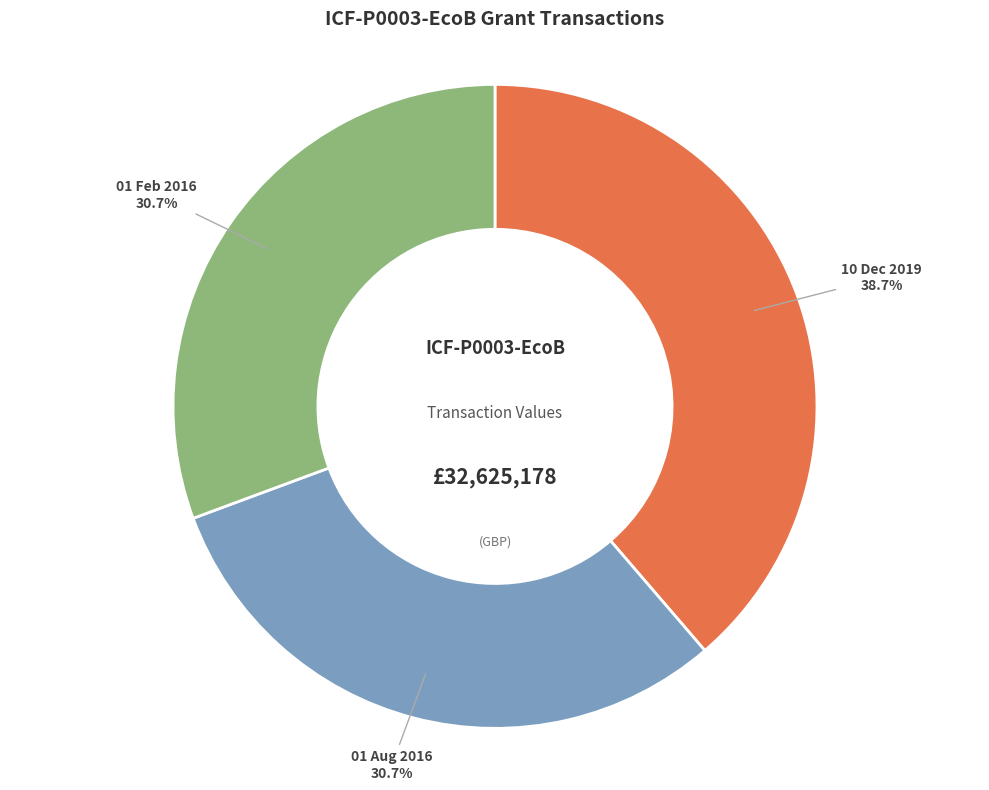

Is there a majority slice in this chart?

No